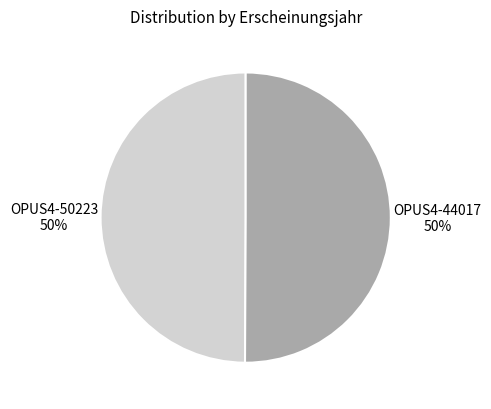

The OPUS4-44017 slice represents 43% of the pie. True or false?

False